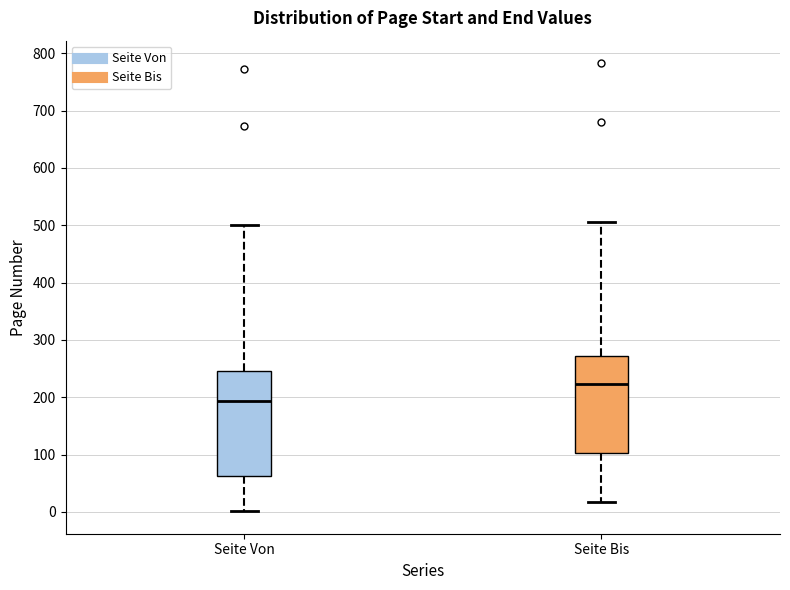

Where does the upper whisker of the box for Seite Von end on the y-axis? The values are not printed on the chart, so give them approximately, as read against the axis.

500